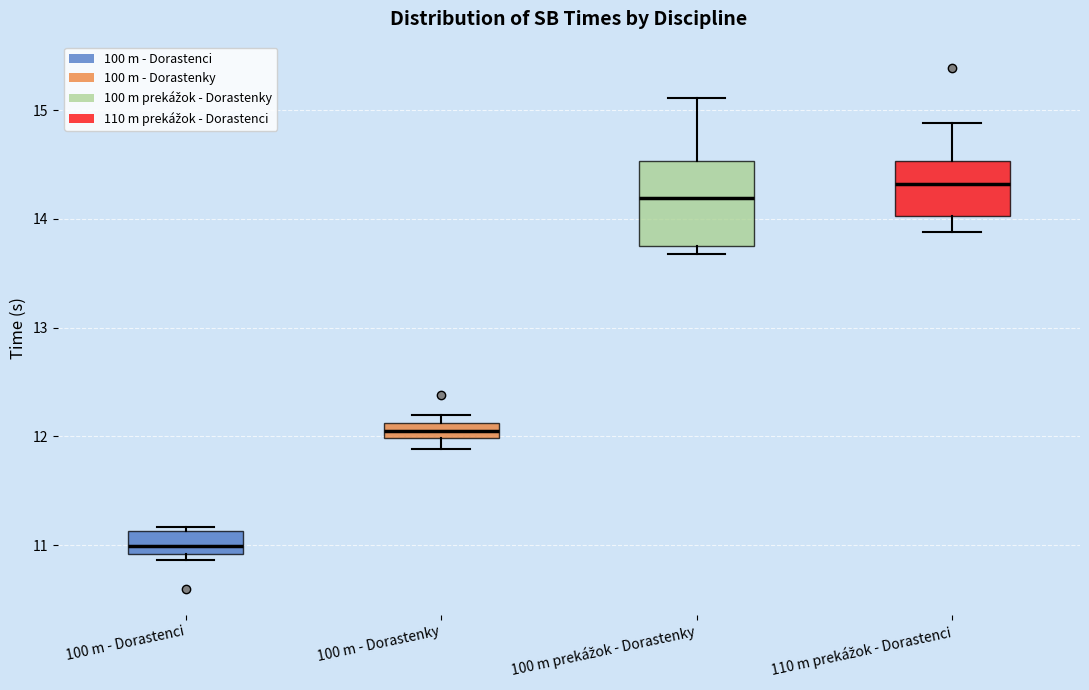

Which box is the tallest, from its lower edge to its upper edge?

100 m prekážok - Dorastenky